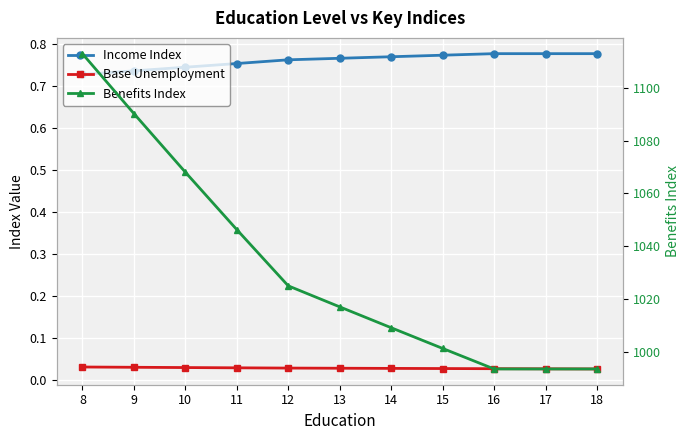

What is the value of the Benefits Index point at the 8th from the left?

1001.3